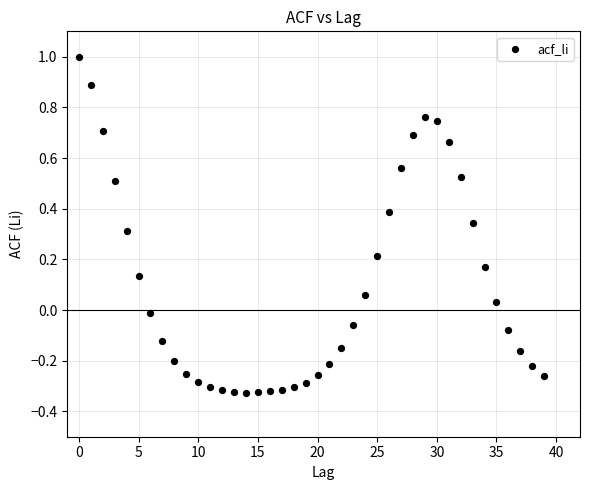

What is the range of Y values (max minus min)?

1.3